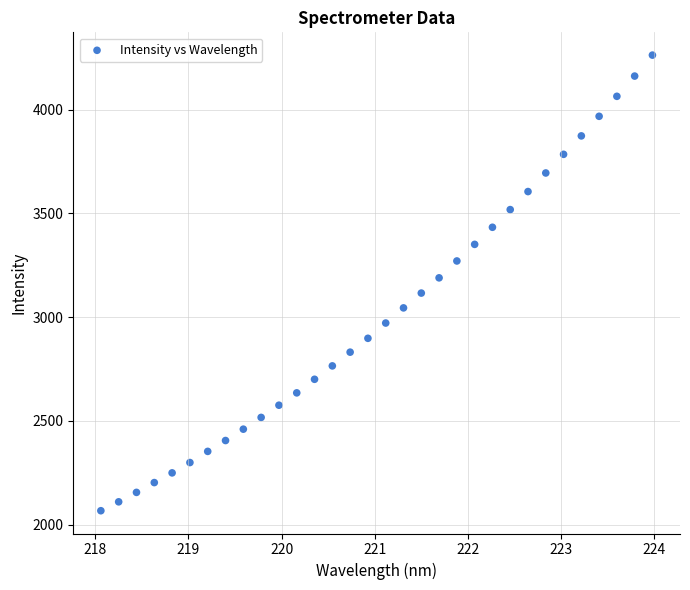

What is the range of X values (max minus min)?

5.9